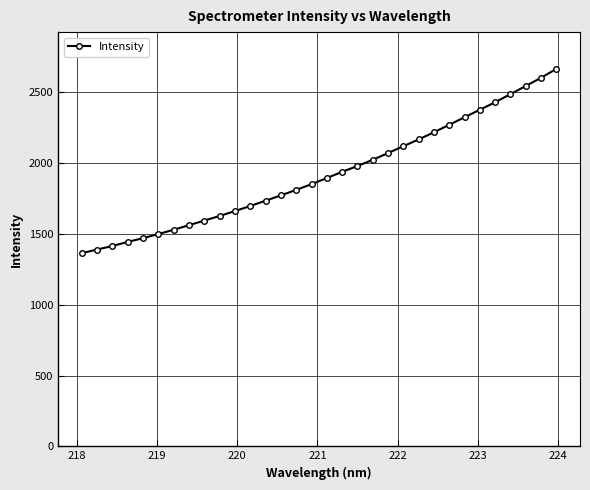

What is the sum of all values?

61471.6